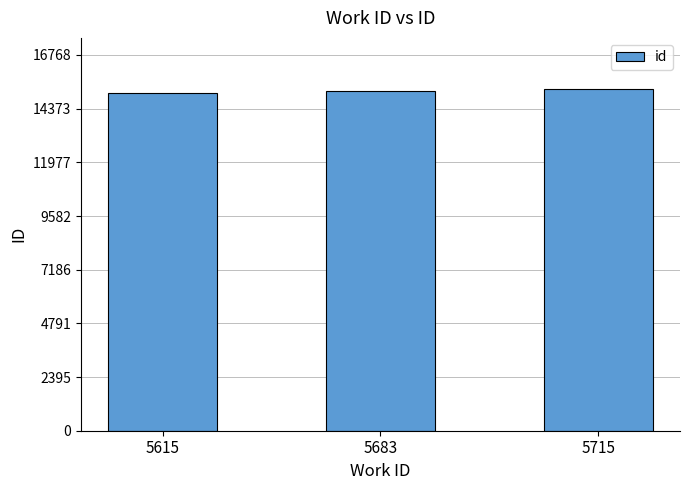

What is the smallest value displayed?

15059